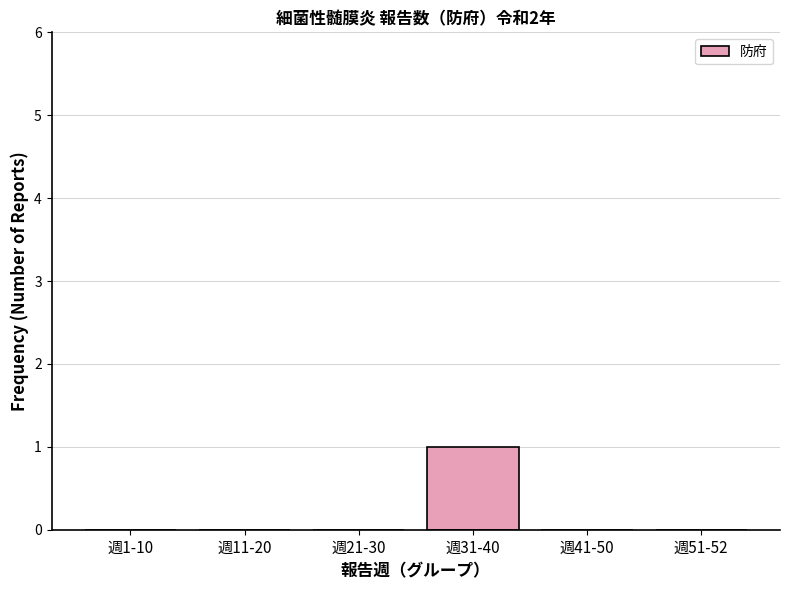

Reading left to right, list all the values displayed in this chart.

週1-10=0	週11-20=0	週21-30=0	週31-40=1	週41-50=0	週51-52=0